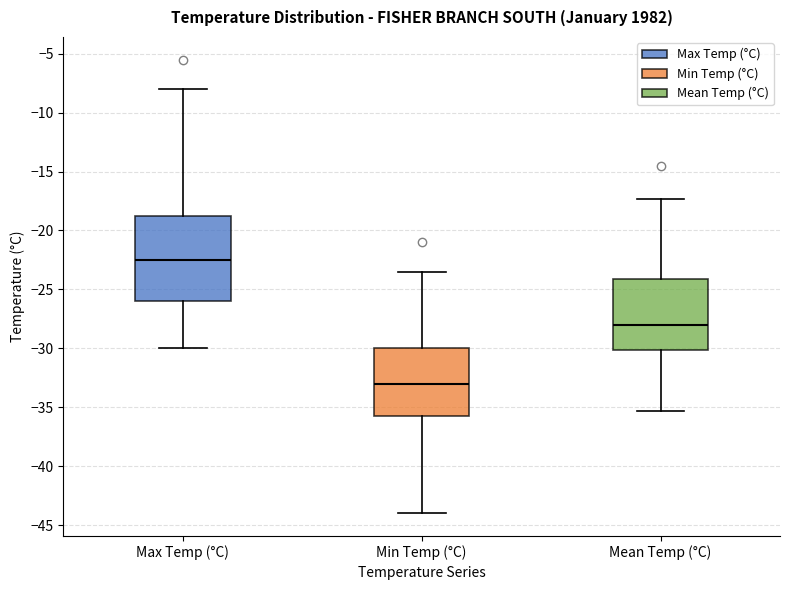

Where is the lower edge of the box for Max Temp (°C) on the y-axis? The values are not printed on the chart, so give them approximately, as read against the axis.

-26.0